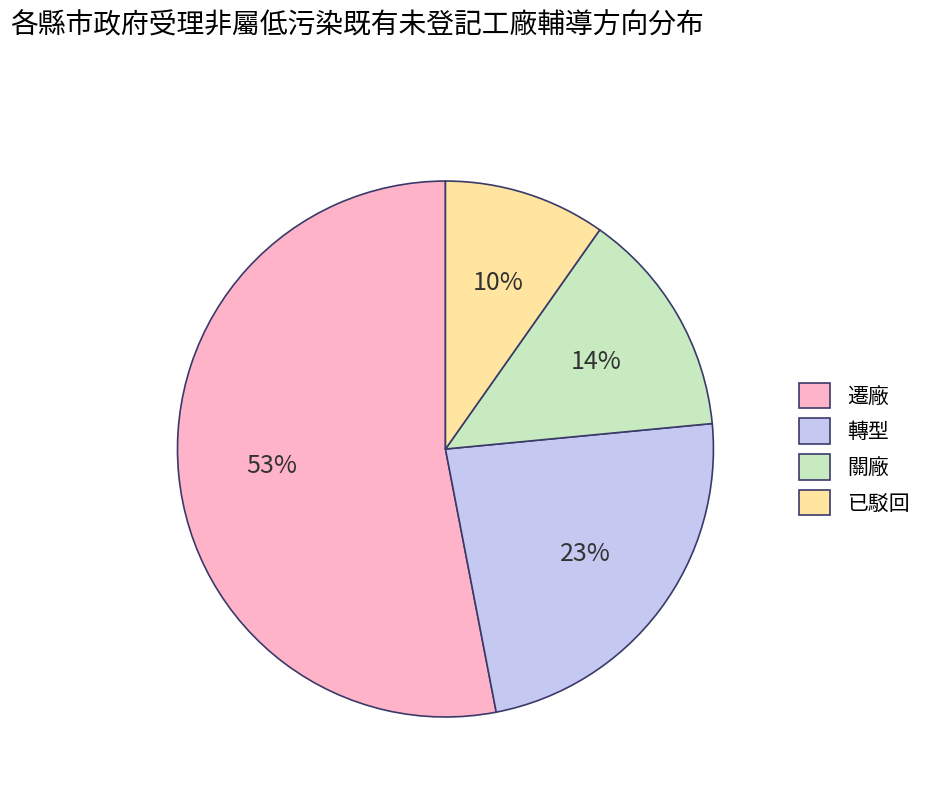

Which slice is the largest?

遷廠